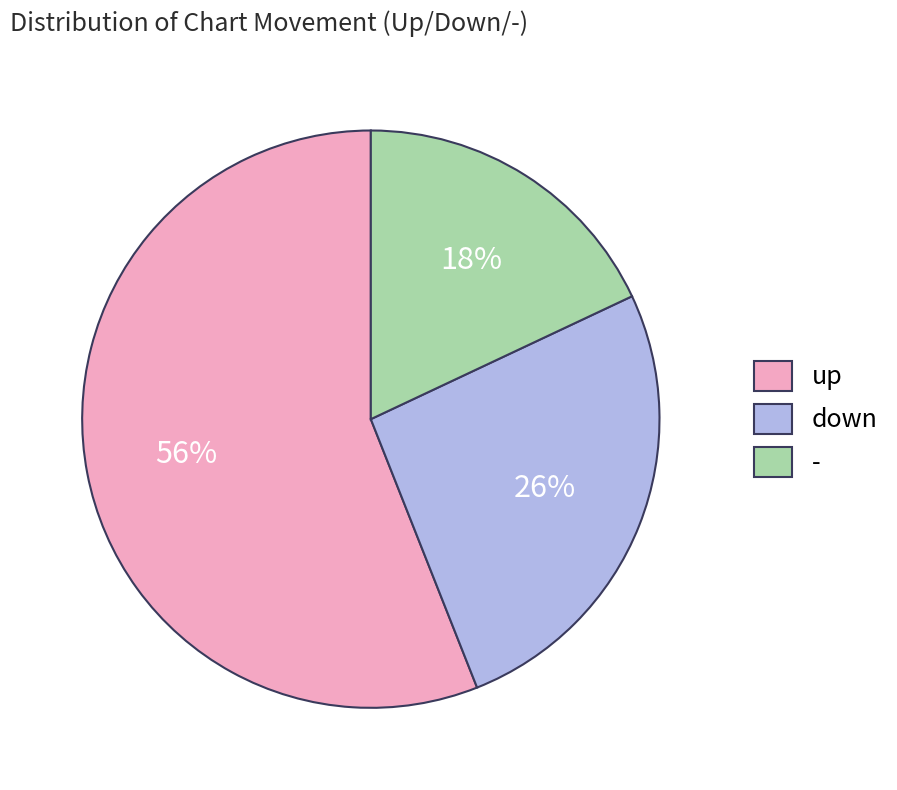

To the nearest percent, what is the combined percentage of up and -?

74%